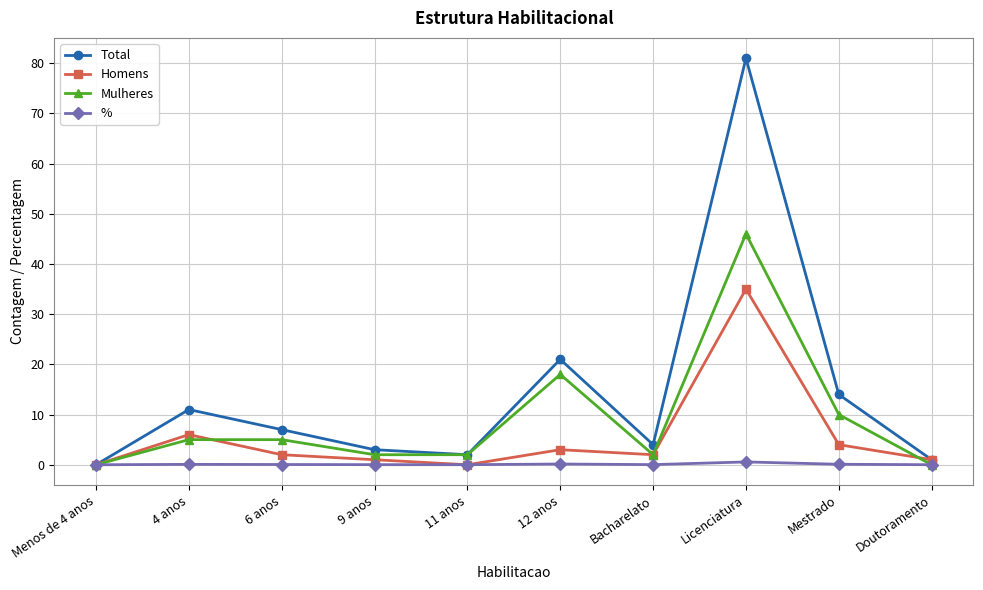

At which label does Mulheres reach its peak?

Licenciatura